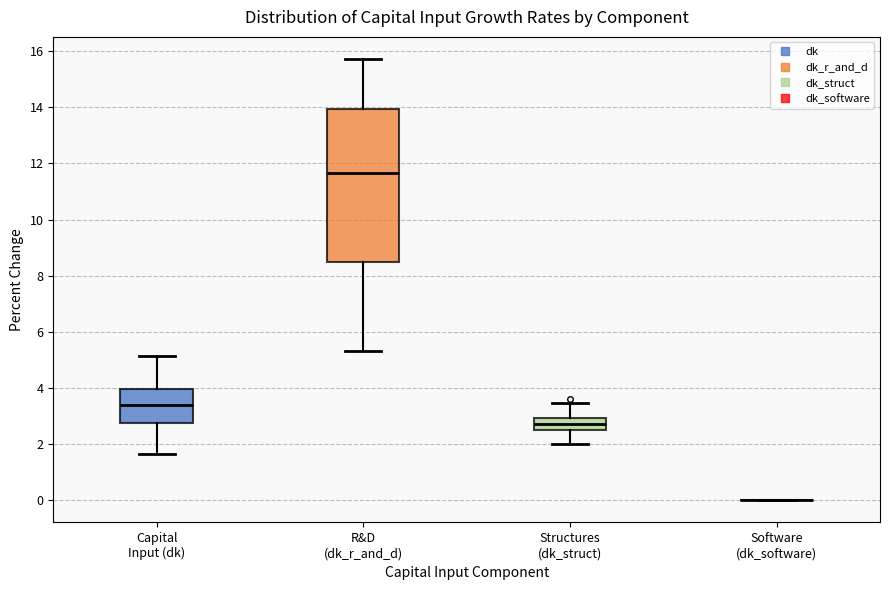

Comparing the boxes themselves (not the whiskers), which one is the tallest?

R&D (dk_r_and_d)